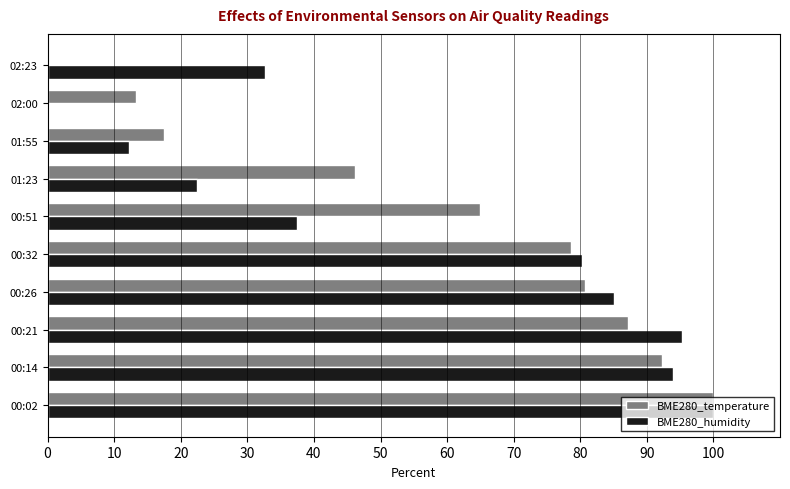

At which category is the sum across all series the highest?

00:02